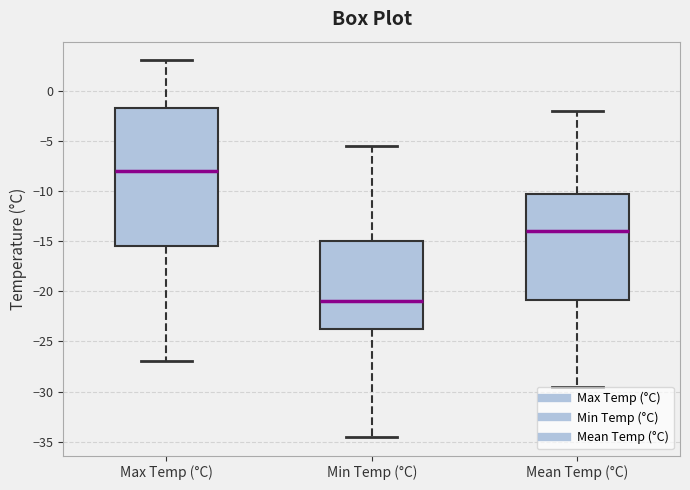

Where does the upper whisker of the box for Mean Temp (°C) end on the y-axis? The values are not printed on the chart, so give them approximately, as read against the axis.

-2.0